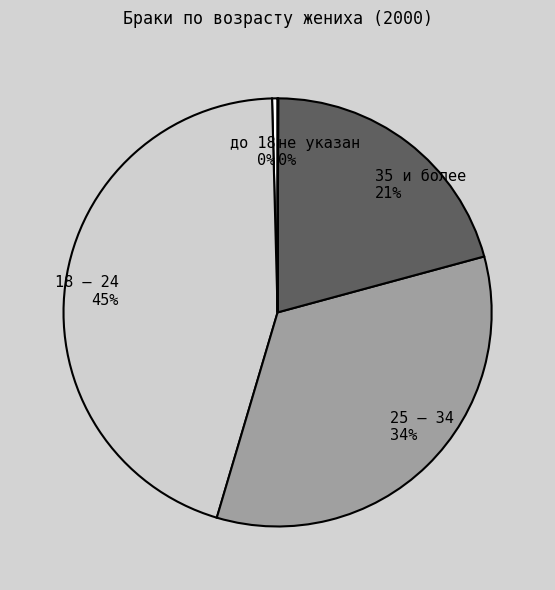

Which slice is the largest?

18 – 24